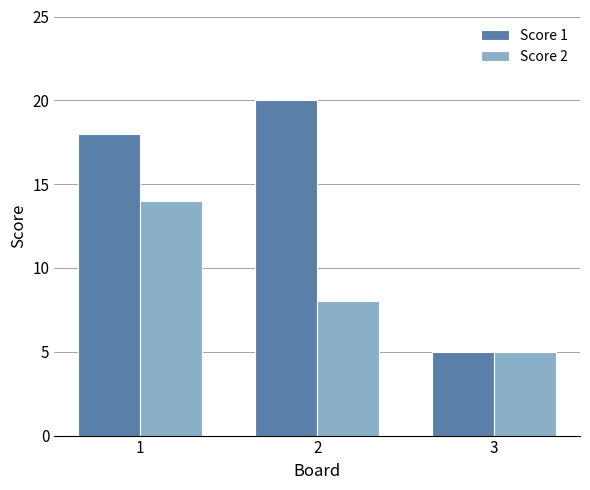

What is the sum of the Score 2 values at 2 and 1?

22